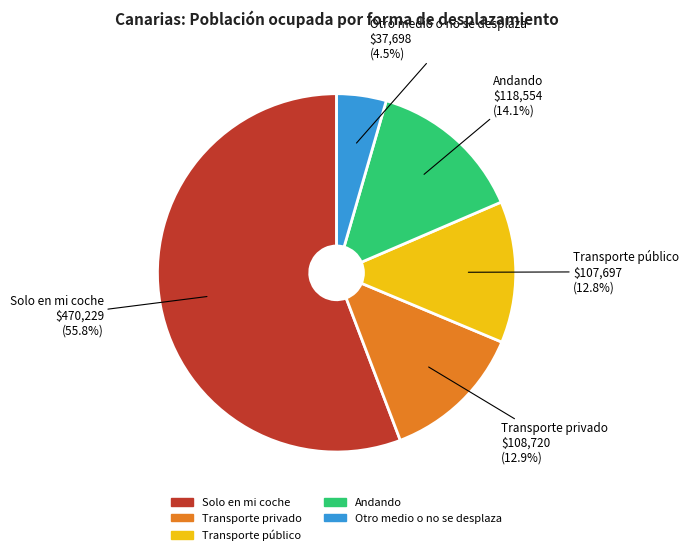

To the nearest percent, what is the average slice percentage?

20%